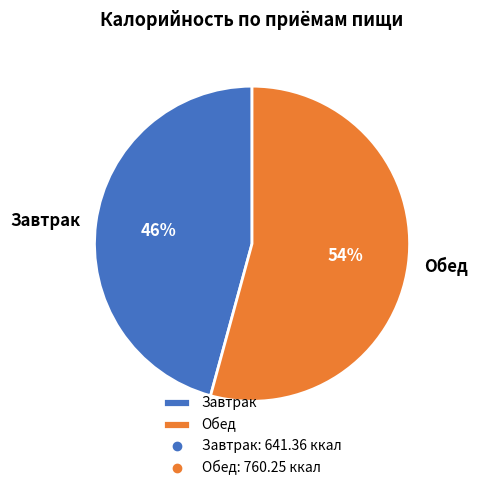

The Завтрак slice represents 40% of the pie. True or false?

False